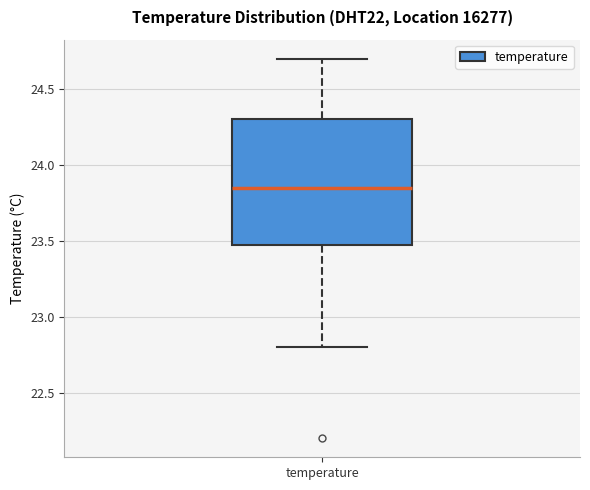

Read this box plot against the y-axis: the position of the median line, the range covered by the box, and the ends of both whiskers. The values are not printed on the chart, so give them approximately, as read against the axis.

median 23.85, box 23.50 to 24.30, whiskers 22.80 to 24.70